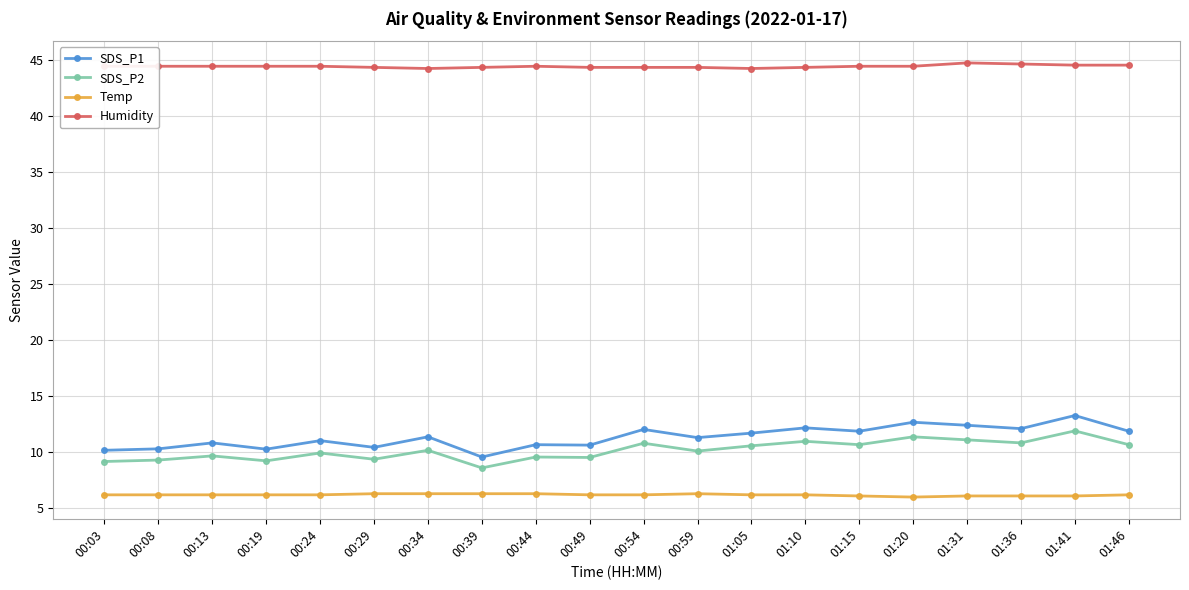

What is the difference between the second highest and second lowest values in the SDS_P2 series?

2.2